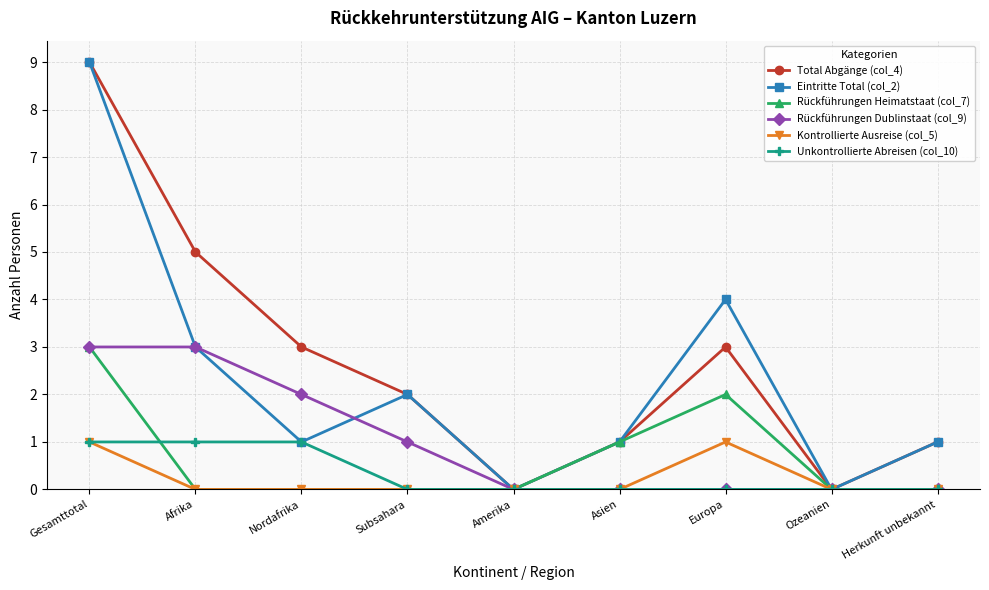

What is the difference between the second highest and minimum values in the Unkontrollierte Abreisen (col_10) series?

1